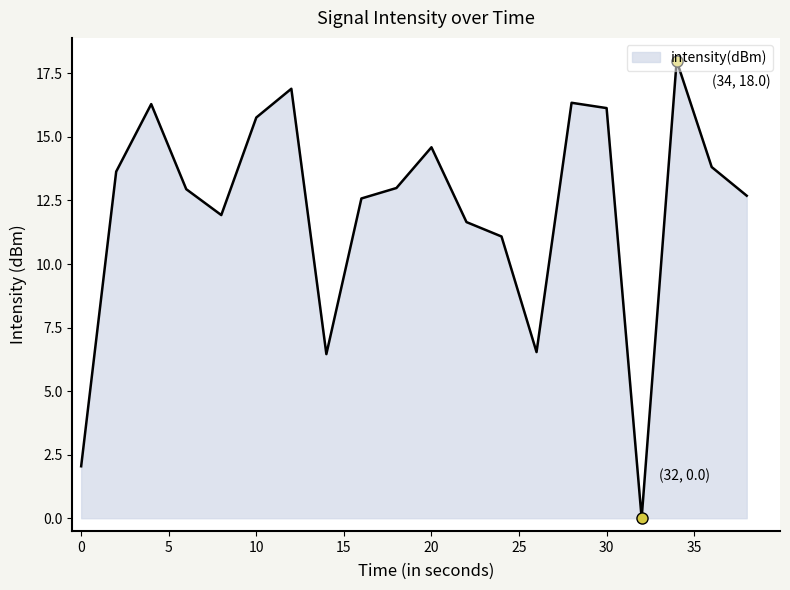

What is the difference between the maximum and minimum values?

18.0